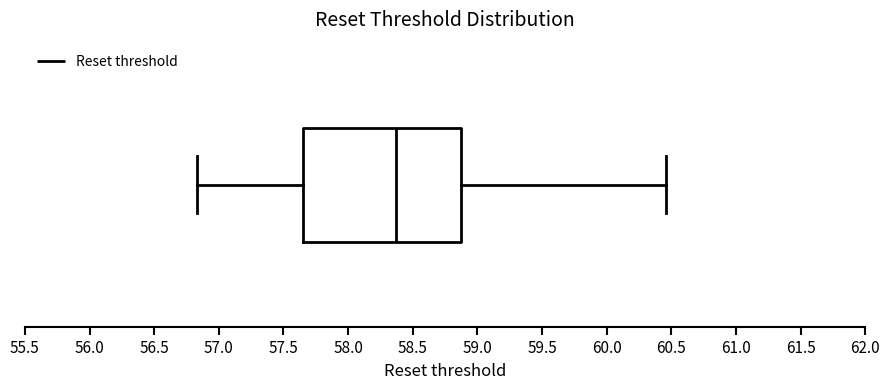

Transcribe this box plot: give where the median line is, the range the box spans, and where the two whiskers end, as read against the x-axis. The values are not printed on the chart, so give them approximately, as read against the axis.

median 58.35, box 57.65 to 58.85, whiskers 56.85 to 60.45